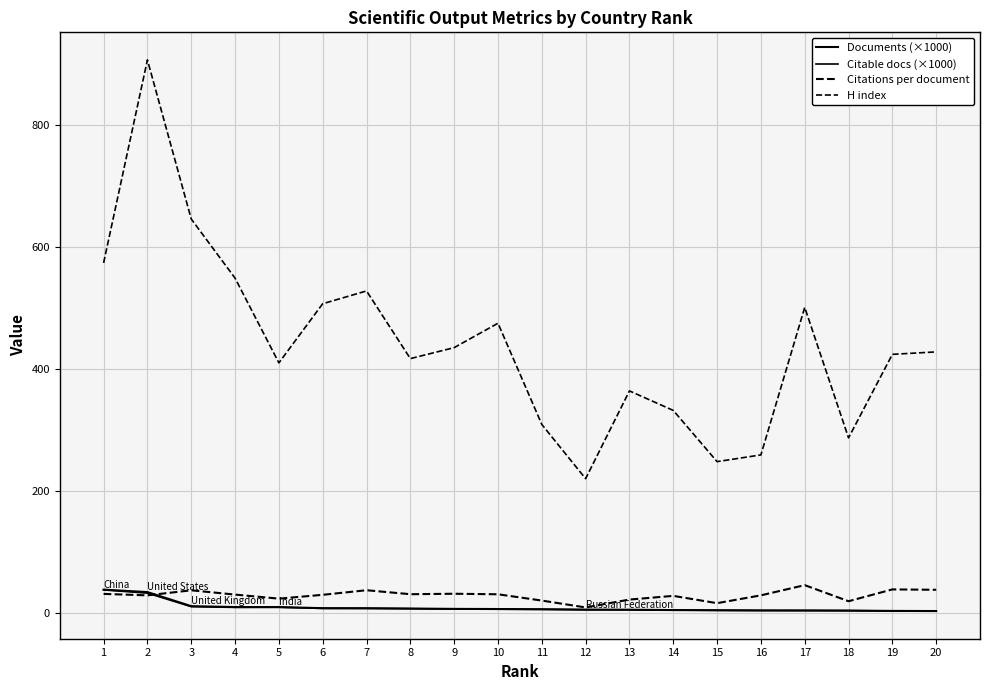

Reading left to right, extract all data points from this chart.

Documents (×1000): 1=38.1	2=34.0	3=10.9	4=9.5	5=9.4	6=7.6	7=7.5	8=7.0	9=6.4	10=6.2	11=5.8	12=5.2	13=5.1	14=4.5	15=4.2	16=3.9	17=3.8	18=3.6	19=3.1	20=2.9
Citable docs (×1000): 1=37.6	2=32.2	3=10.1	4=8.9	5=9.1	6=7.2	7=7.2	8=6.7	9=6.2	10=5.9	11=5.7	12=5.1	13=4.9	14=4.4	15=4.1	16=3.8	17=3.7	18=3.6	19=3.0	20=2.7
Citations per document: 1=31.0	2=28.6	3=36.9	4=29.9	5=23.2	6=29.5	7=37.0	8=30.5	9=31.3	10=30.4	11=20.1	12=8.8	13=21.7	14=27.8	15=15.8	16=28.6	17=45.4	18=19.0	19=38.4	20=37.8
H index: 1=574.0	2=907.0	3=646.0	4=549.0	5=410.0	6=507.0	7=528.0	8=417.0	9=435.0	10=475.0	11=309.0	12=220.0	13=364.0	14=332.0	15=248.0	16=259.0	17=501.0	18=287.0	19=424.0	20=428.0